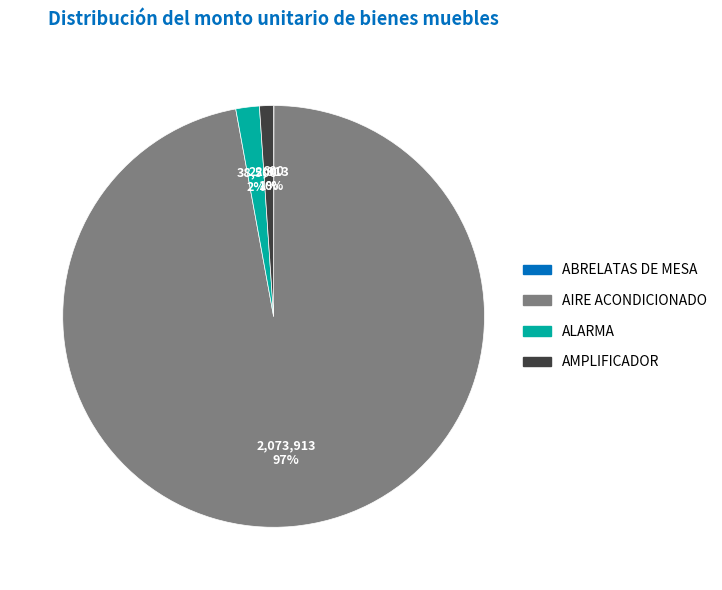

To the nearest percent, what is the difference between the largest and smallest slice percentages?

97%